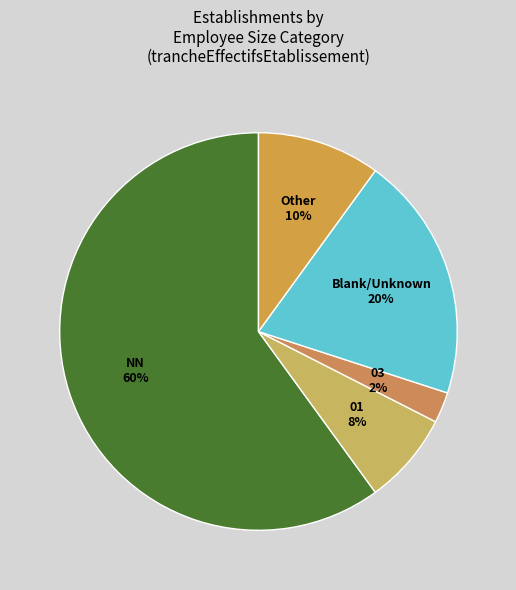

Between 03 and Blank/Unknown, which is larger?

Blank/Unknown